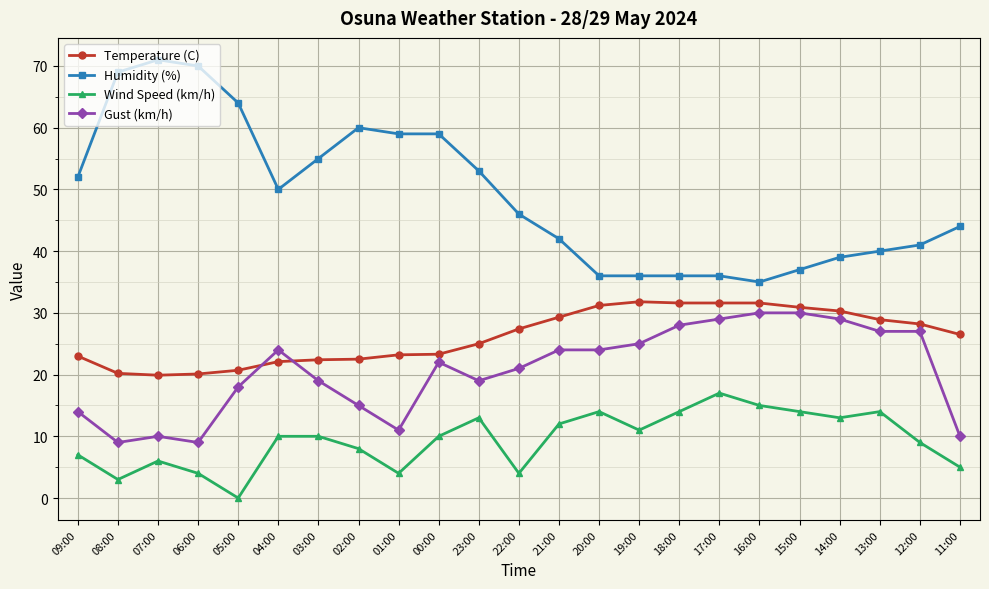

The Gust (km/h) series shows 13.6 at 08:00. True or false?

False